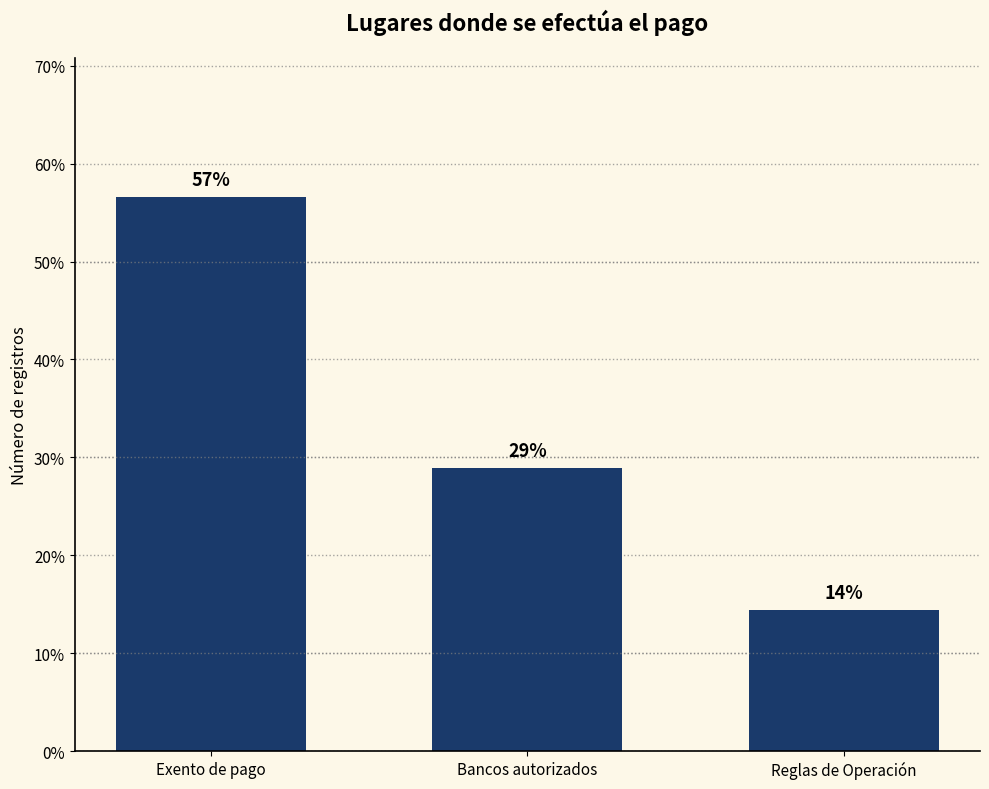

Approximately how many times larger is the value at Bancos autorizados compared to Reglas de Operación?

2.0